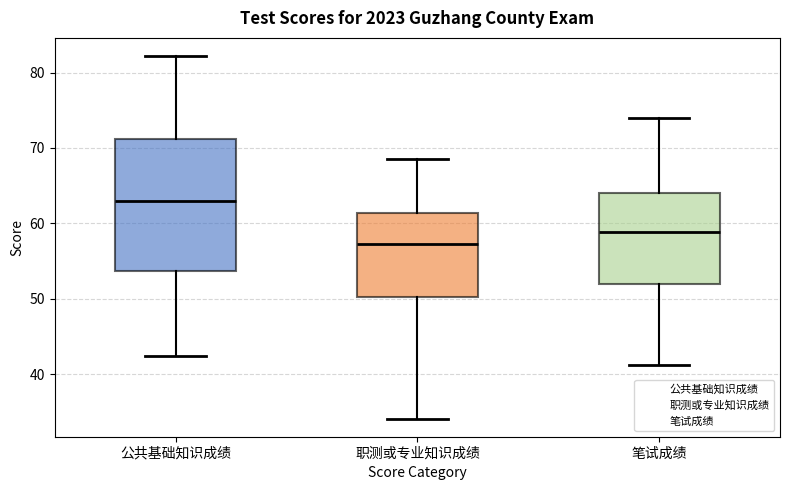

Which box has the lowest median line?

职测或专业知识成绩